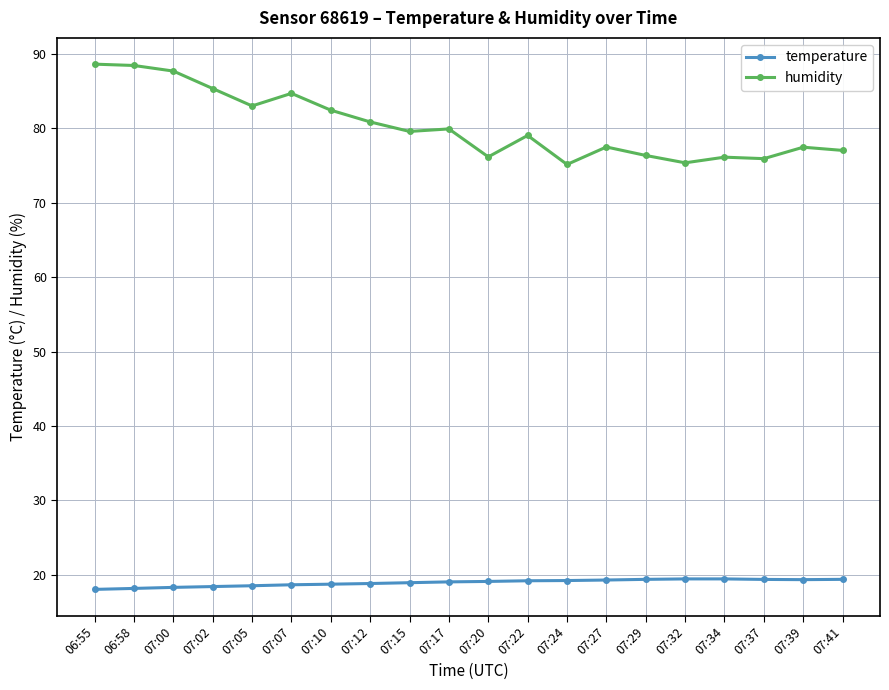

True or false: humidity has more than 2 interior local peaks.

True